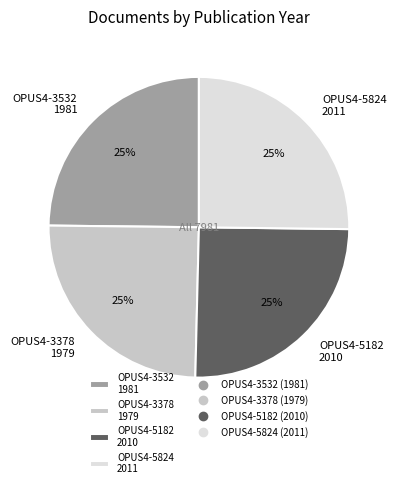

What is the ratio of the value at OPUS4-3532 1981 to the value at OPUS4-5824 2011?

1.0